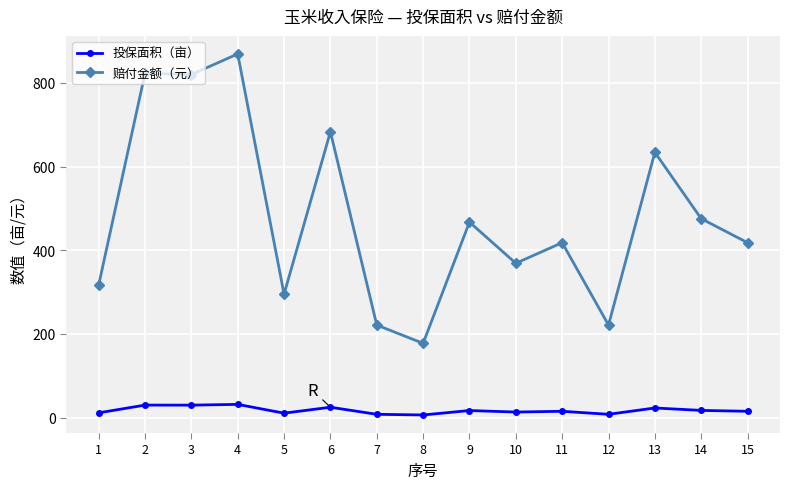

True or false: 赔付金额（元） and 投保面积（亩） cross at least once.

False